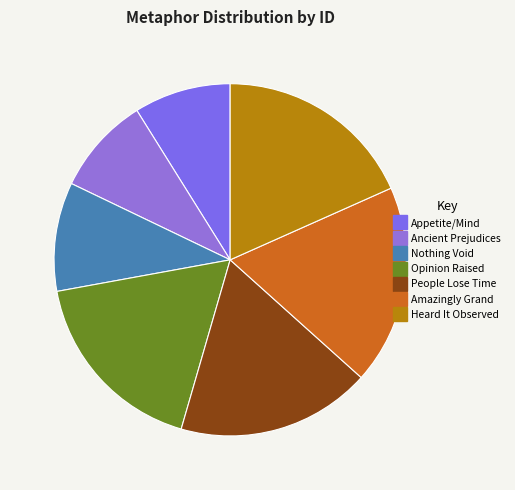

To the nearest percent, what portion does Amazingly Grand represent?

18%